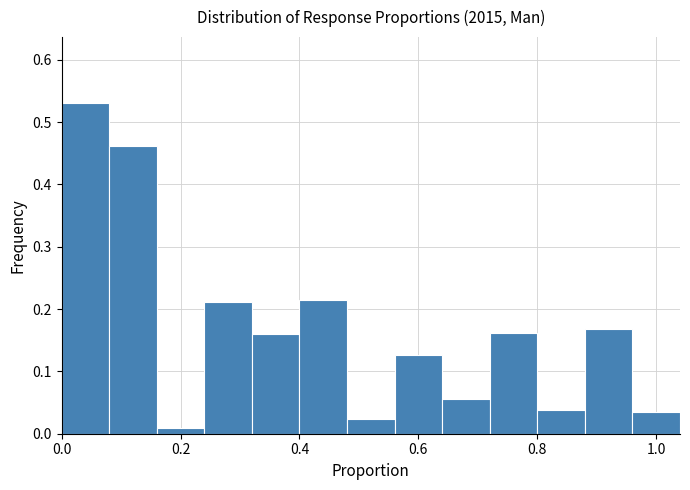

How tall is the bar that spans 0.88 to 0.96 on the x-axis? The values are not printed on the chart, so give them approximately, as read against the axis.

0.17